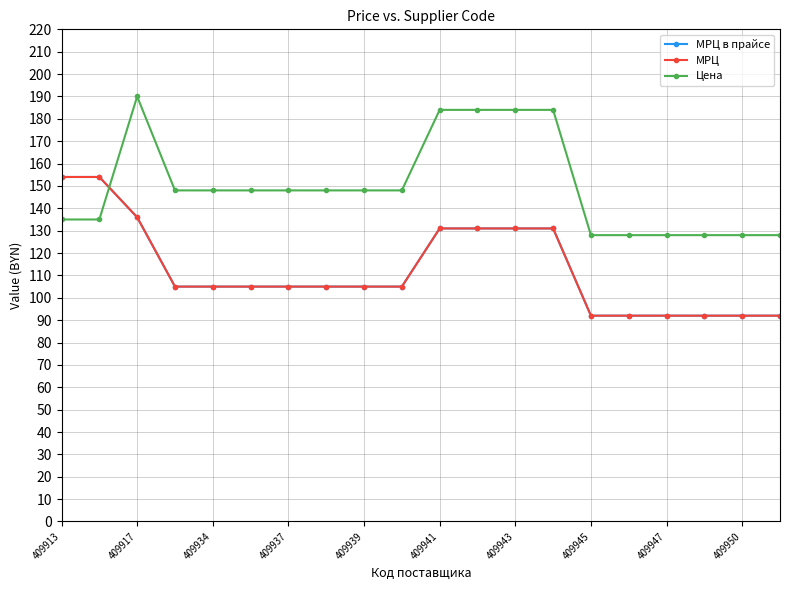

At which label does Цена first exceed 148?

409917